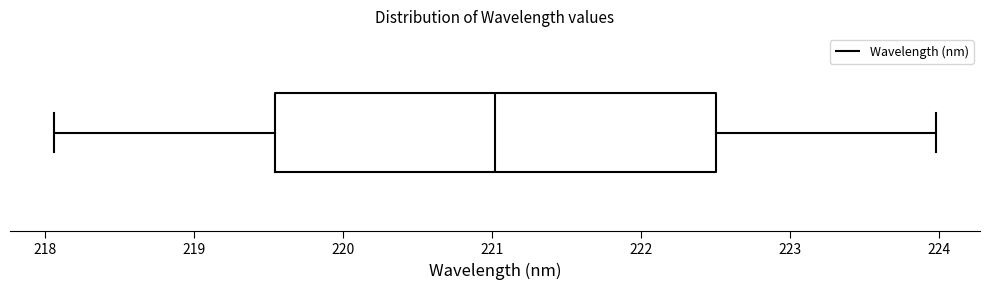

Transcribe this box plot: give where the median line is, the range the box spans, and where the two whiskers end, as read against the x-axis. The values are not printed on the chart, so give them approximately, as read against the axis.

median 221.0, box 219.5 to 222.5, whiskers 218.1 to 224.0